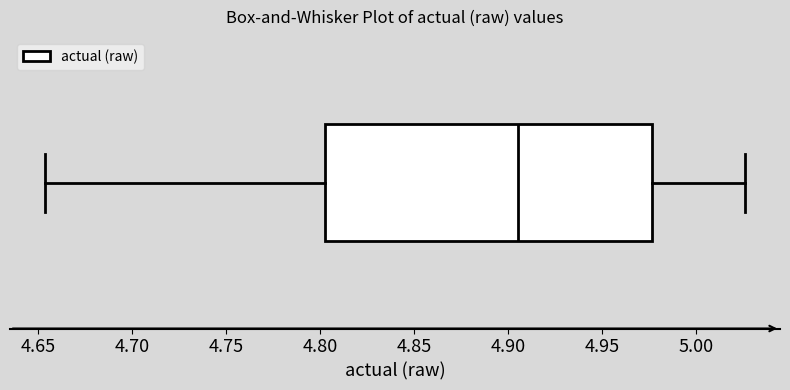

Transcribe this box plot: give where the median line is, the range the box spans, and where the two whiskers end, as read against the x-axis. The values are not printed on the chart, so give them approximately, as read against the axis.

median 4.905, box 4.805 to 4.975, whiskers 4.655 to 5.025